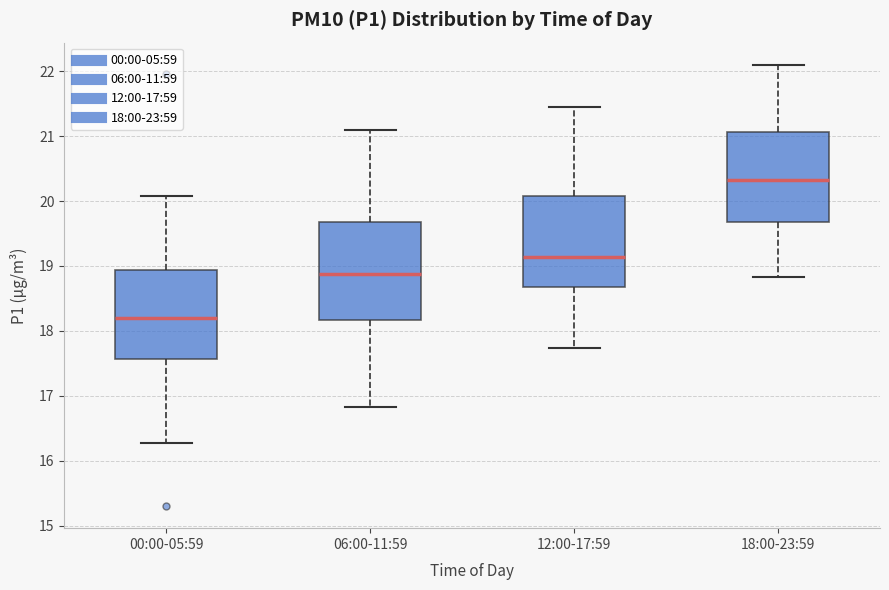

Which box is the tallest, from its lower edge to its upper edge?

06:00-11:59